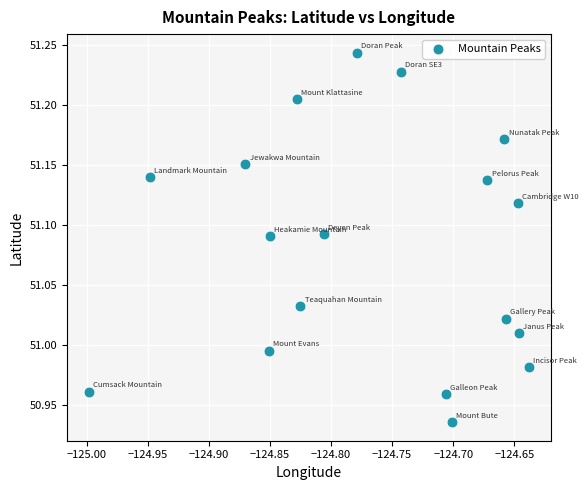

What is the range of Y values (max minus min)?

0.3